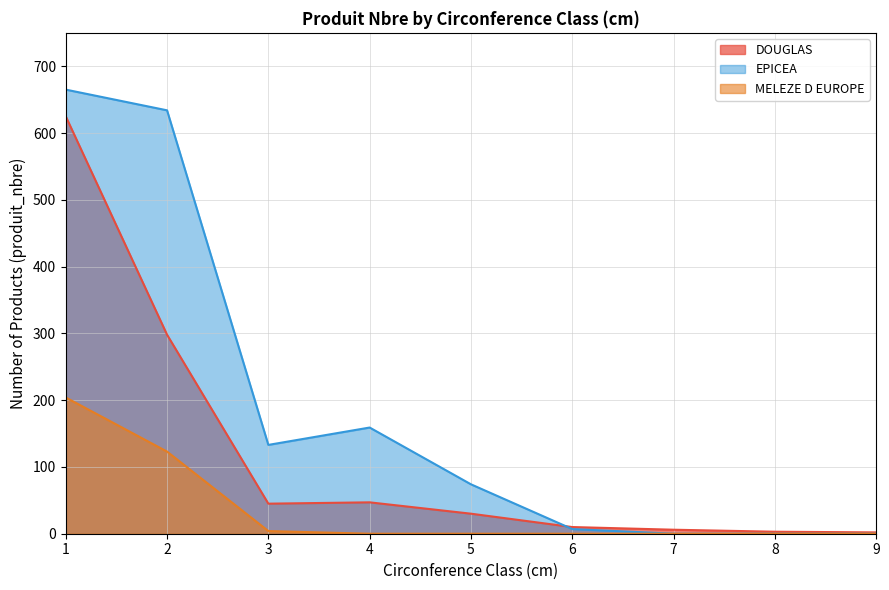

What is the difference between the highest and lowest values at 4?

159